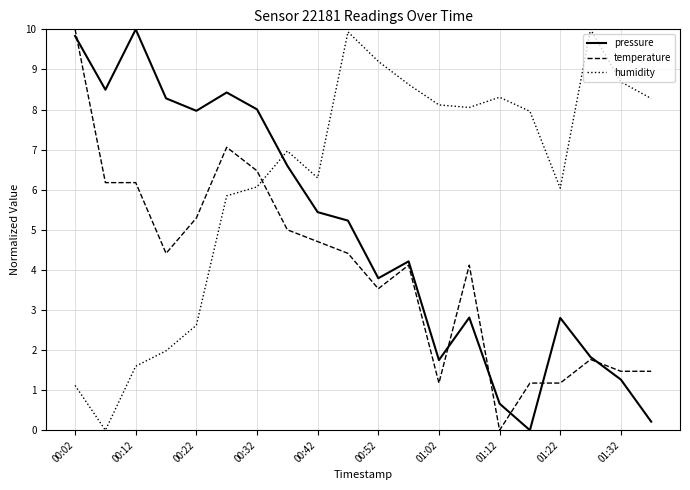

List the series in order of their overall mean, highest first.

humidity, pressure, temperature